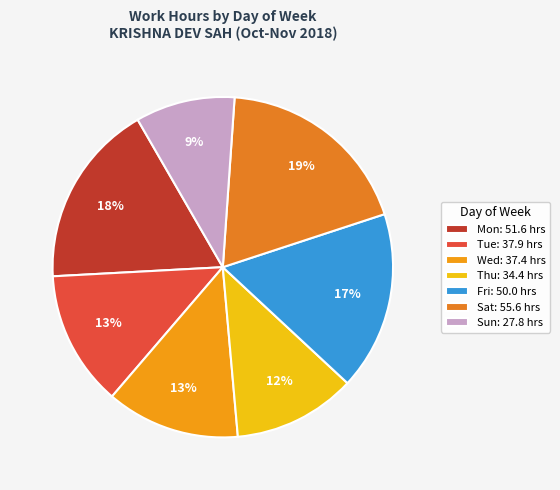

Which slice is the largest?

Sat: 55.6 hrs